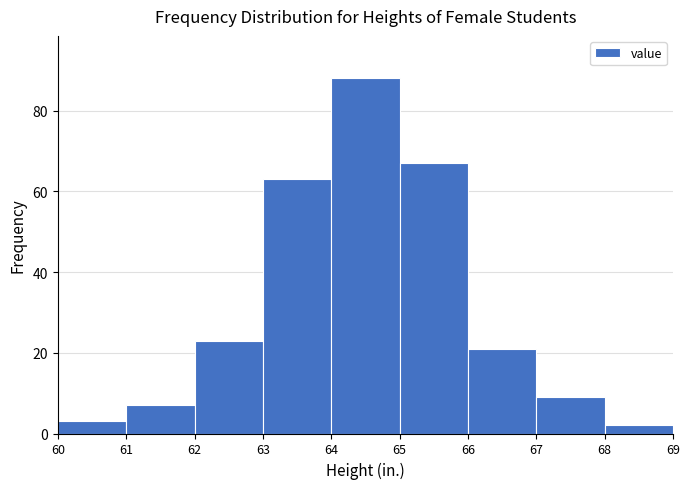

Reading left to right, transcribe this chart: for each bar, give the range it covers on the x-axis and its height. The values are not printed on the chart, so give them approximately, as read against the axis.

60 to 61: 4
61 to 62: 8
62 to 63: 24
63 to 64: 64
64 to 65: 88
65 to 66: 68
66 to 67: 22
67 to 68: 10
68 to 69: 2